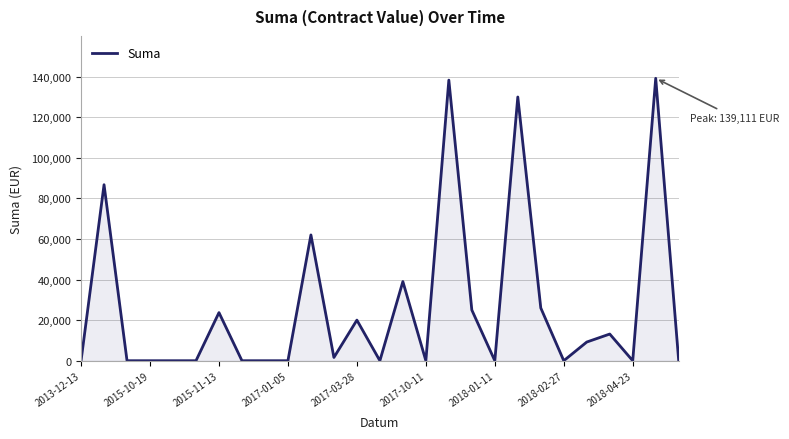

What is the maximum value shown in the chart?

139111.0